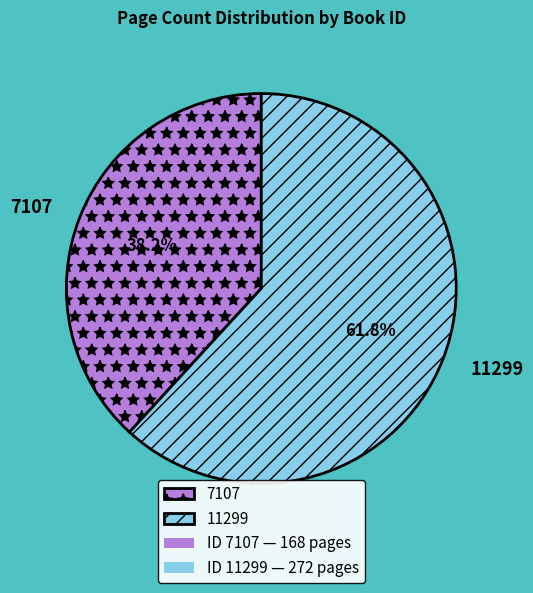

Which category has the biggest portion of the pie?

11299